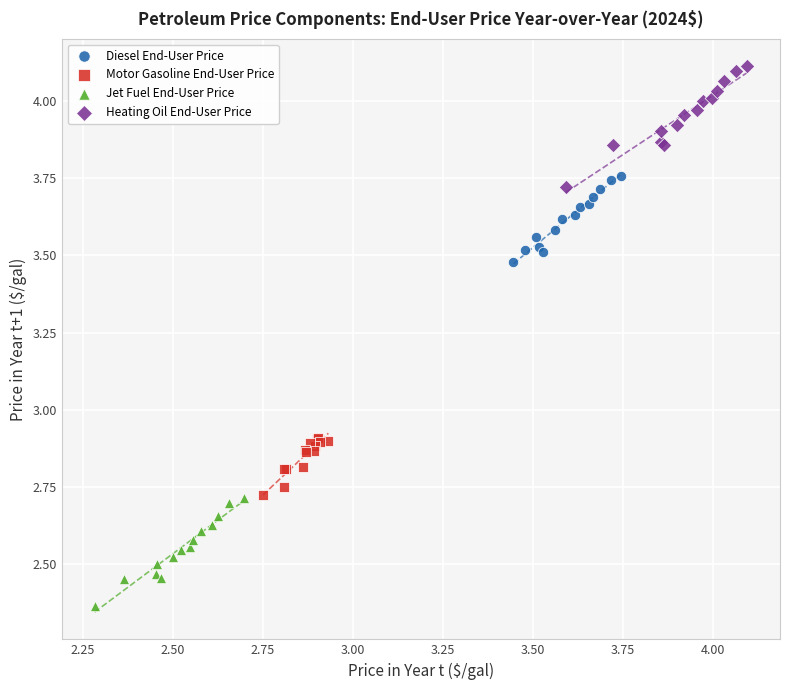

Which series has the largest Y range (max minus min)?

Heating Oil End-User Price